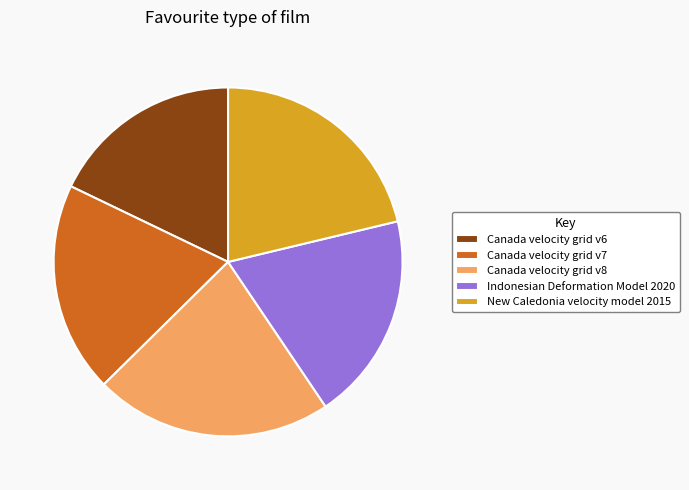

Combined, do New Caledonia velocity model 2015 and Indonesian Deformation Model 2020 account for over 50%?

No